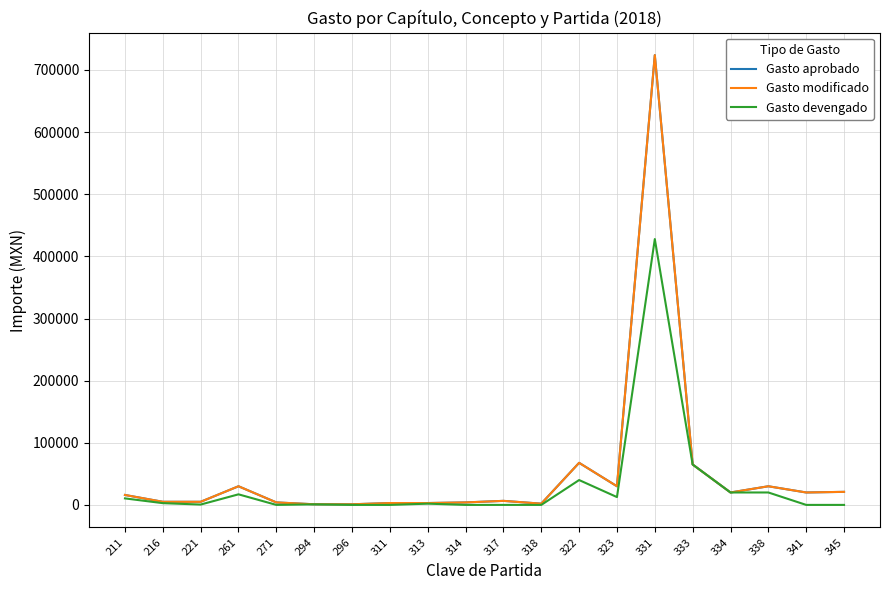

Is this an area chart (filled region under the line)?

No